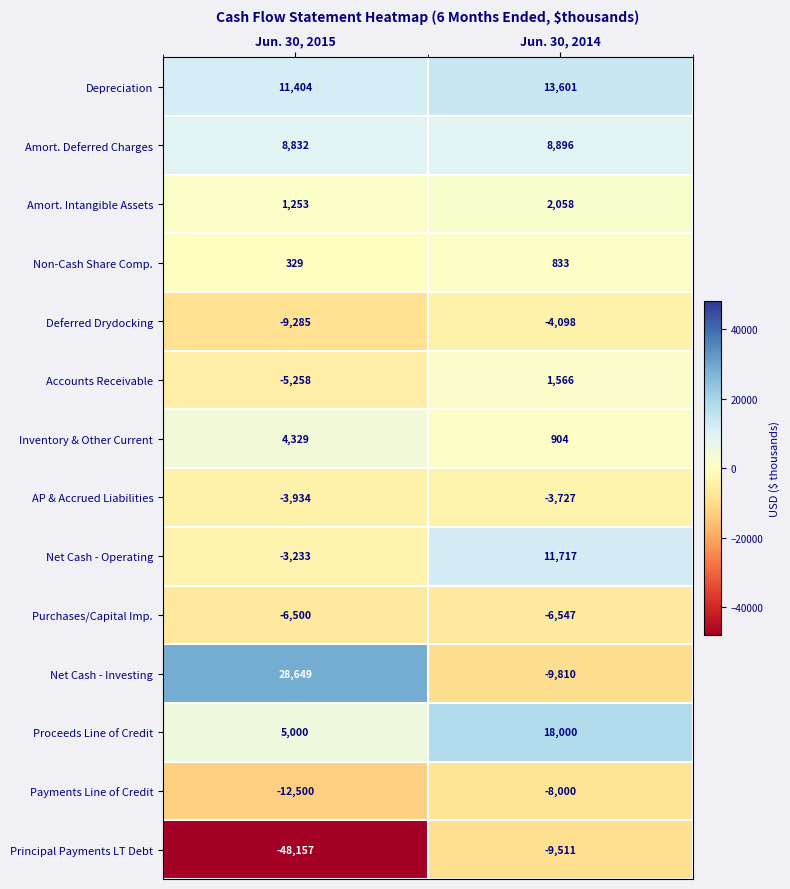

At which label does Purchases/Capital Imp. reach its minimum?

Jun. 30, 2014